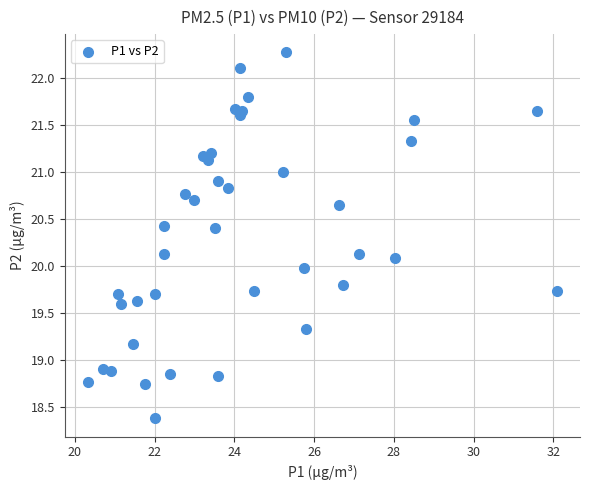

What is the range of X values (max minus min)?

11.8